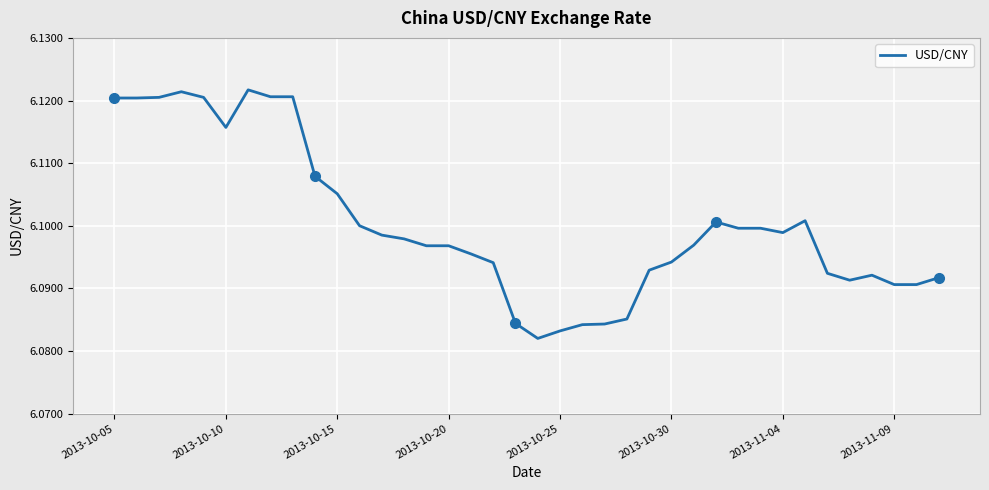

The value at 2013-10-05 is 8.9. True or false?

False